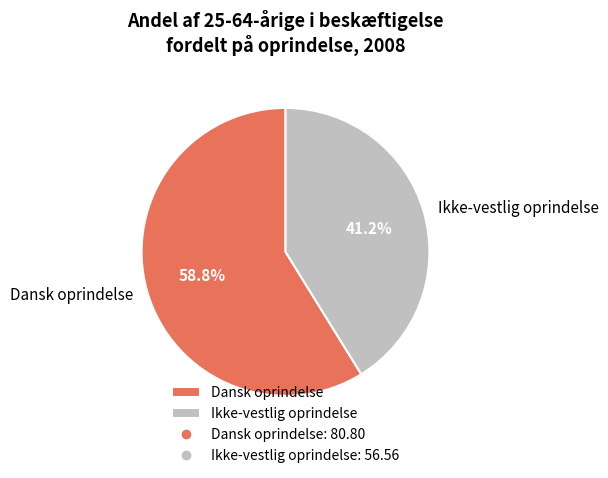

To the nearest percent, what is the average slice percentage?

50%